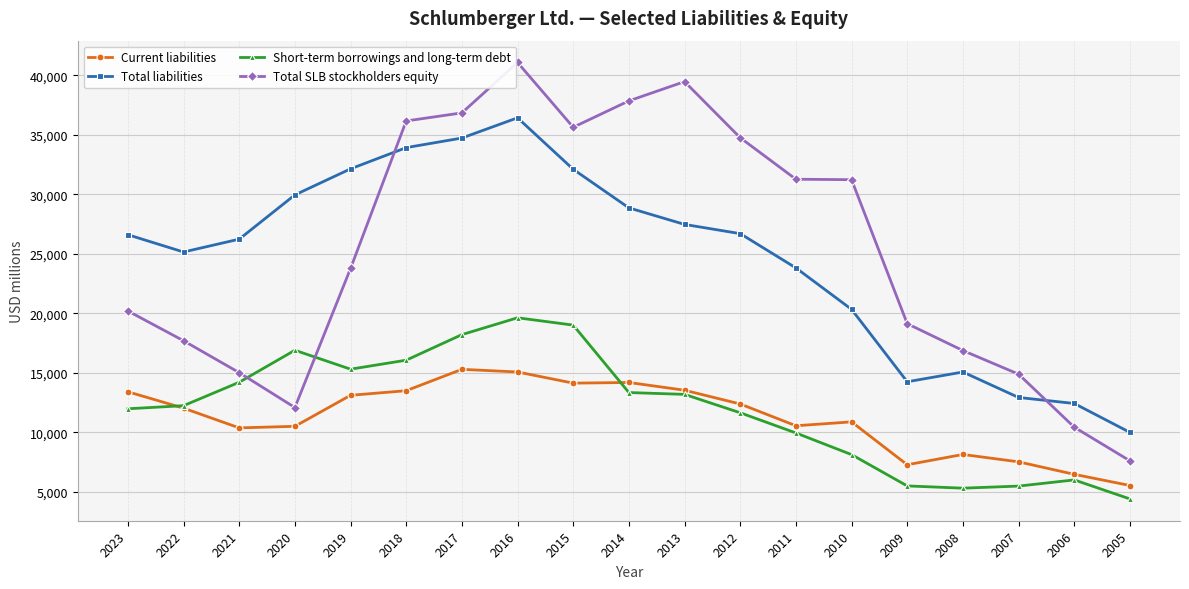

What is the approximate value of Total SLB stockholders equity at 2011, to the nearest 50?

31250